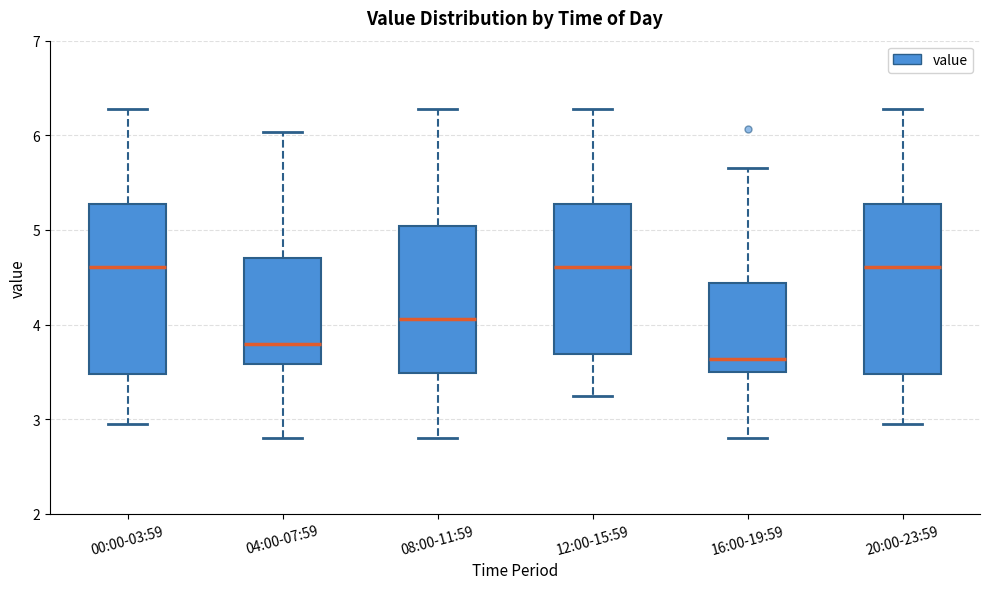

Where does the upper whisker of the box for 08:00-11:59 end on the y-axis? The values are not printed on the chart, so give them approximately, as read against the axis.

6.3